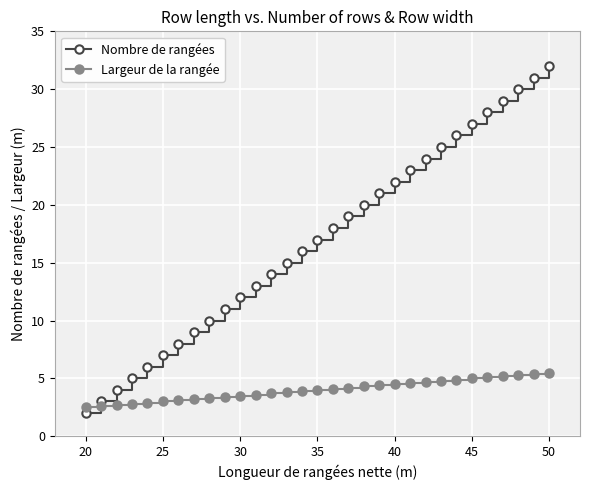

What is the value of the Largeur de la rangée point at the 1st from the left?

2.5